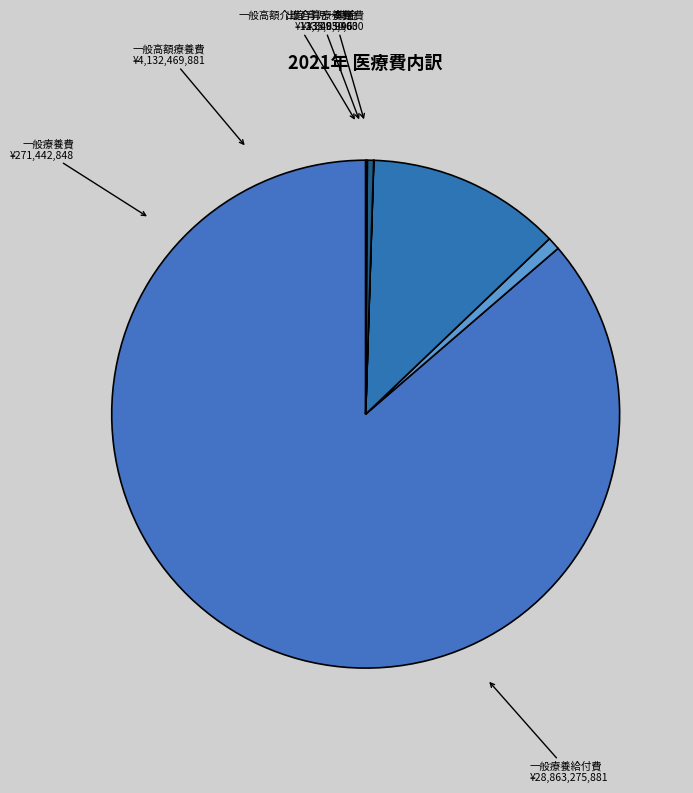

Rank the categories by value from highest to lowest.

一般療養給付費, 一般高額療養費, 一般療養費, 出産育児一時金, 葬祭費, 一般高額介護合算療養費